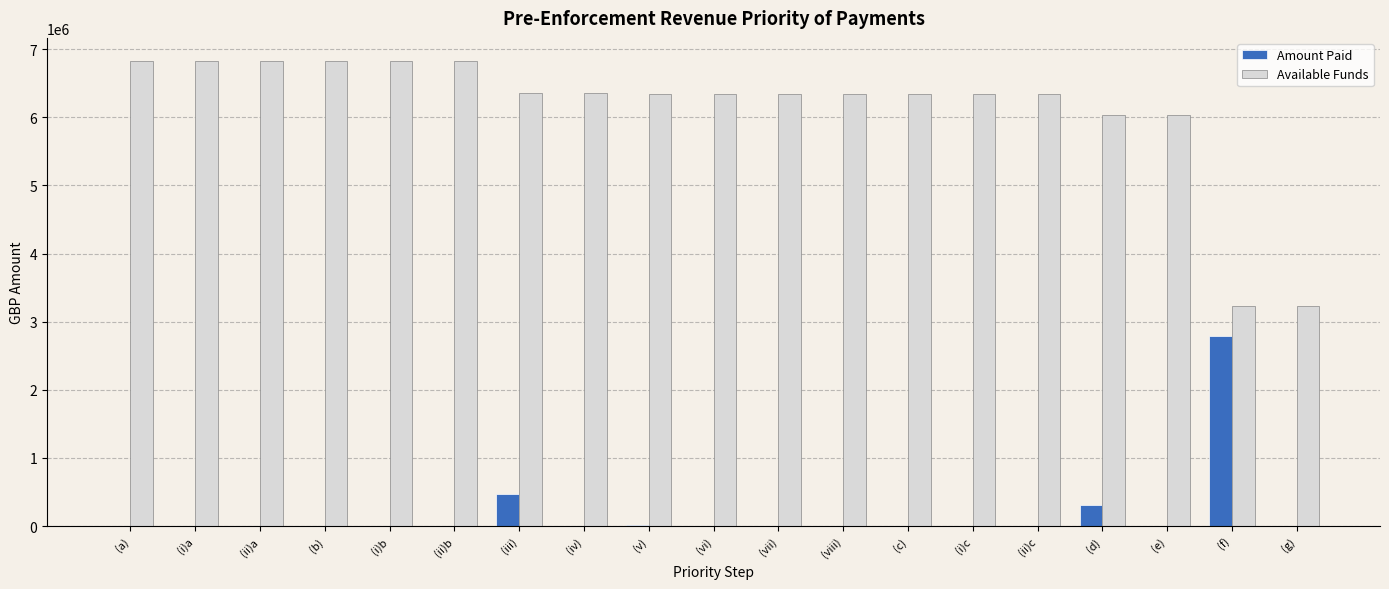

Is the value of Amount Paid at (c) greater than the value of Available Funds at (v)?

No